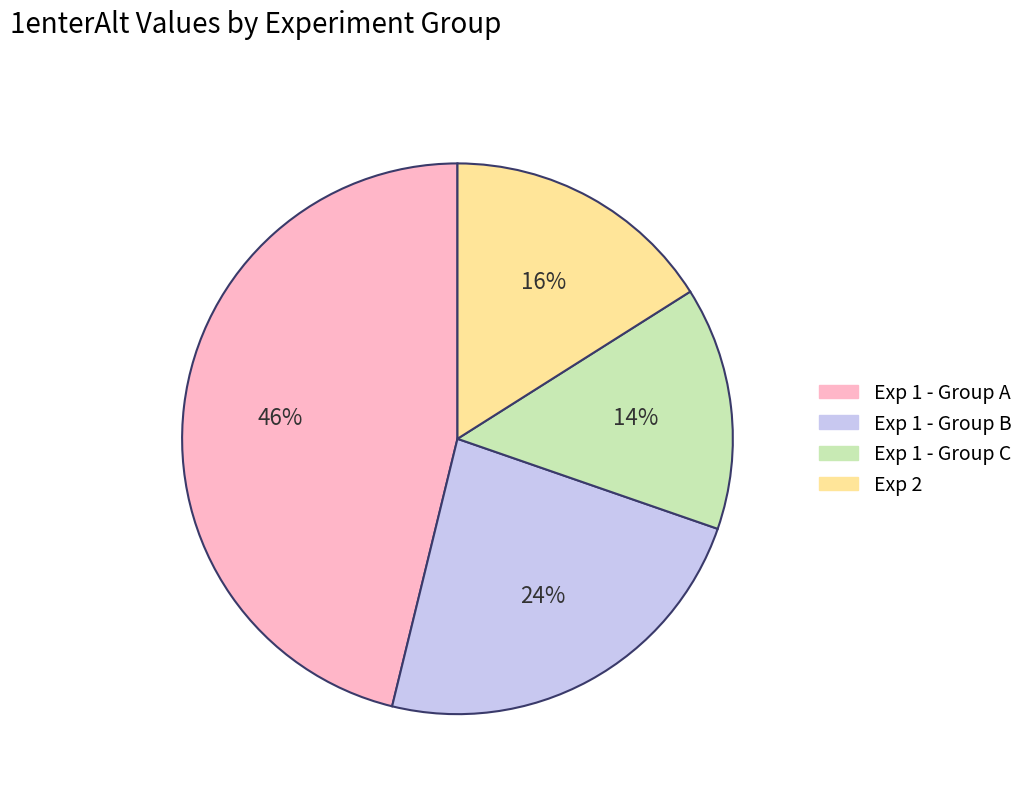

Do Exp 2 and Exp 1 - Group A together represent more than half of the pie?

Yes